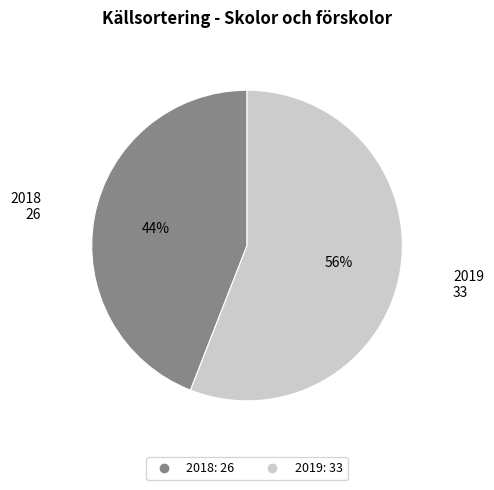

The 2018 slice represents 44% of the pie. True or false?

True